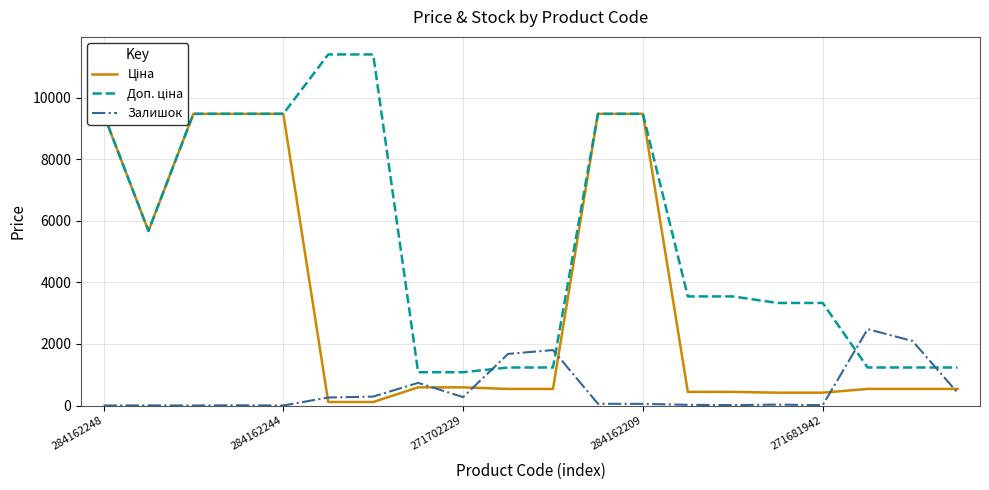

In Доп. ціна, how many points are lower than both neighbors (excluding endpoints)?

1